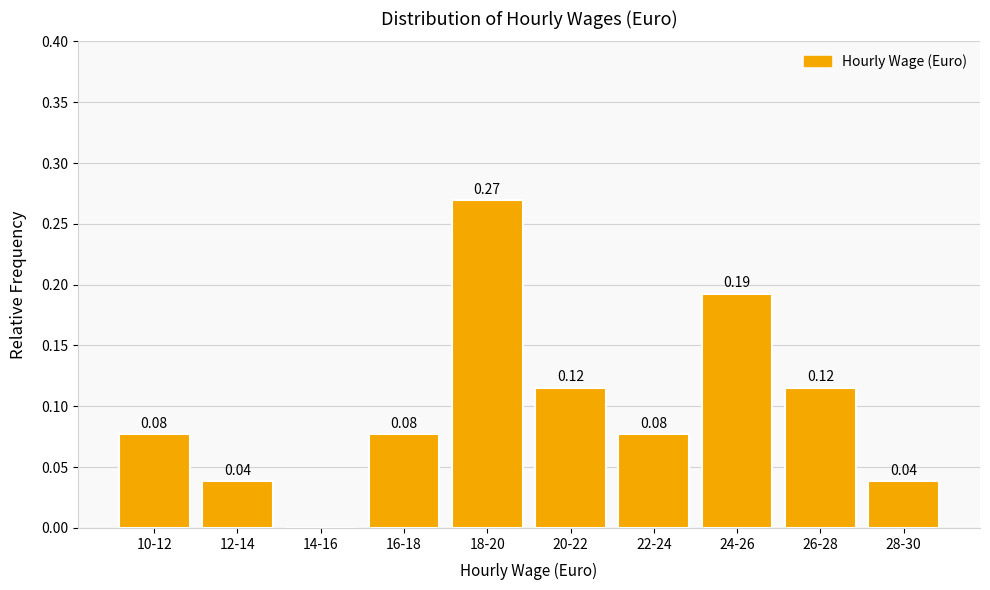

Which has a higher value, 26-28 or 22-24?

26-28